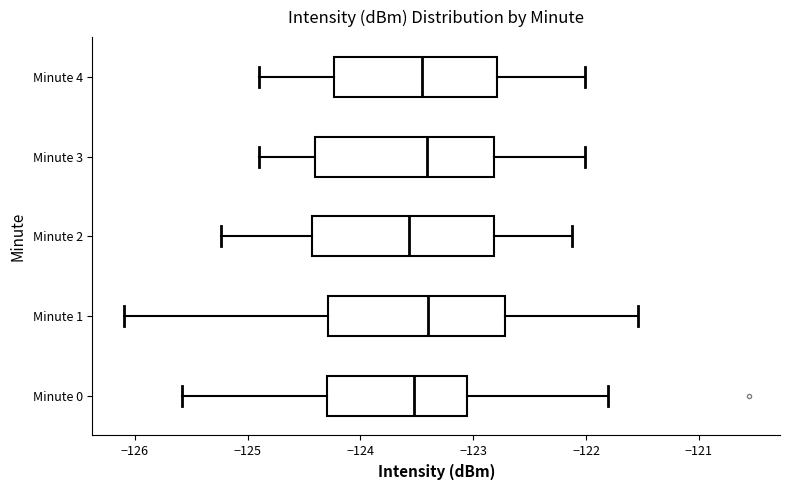

Where does the median line of the box for Minute 0 sit on the x-axis? The values are not printed on the chart, so give them approximately, as read against the axis.

-123.5